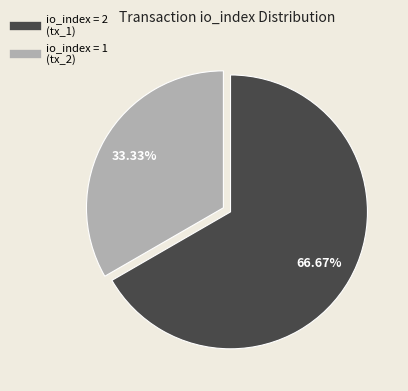

Is there any slice that represents more than half of the pie?

Yes